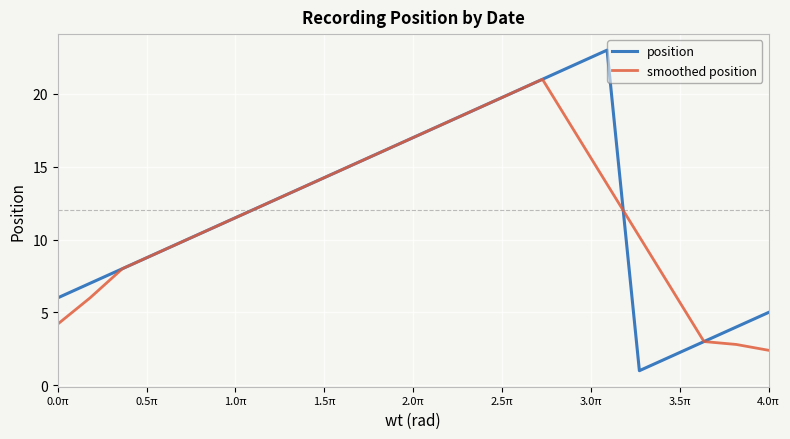

What is the maximum value for position?

23.0